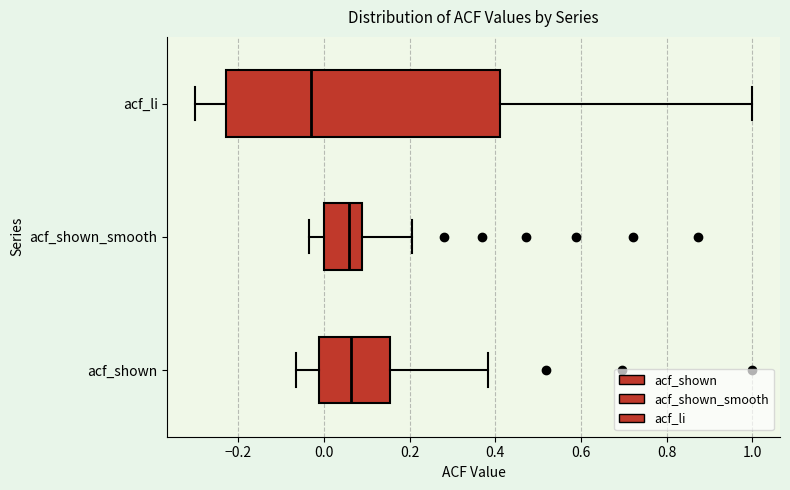

Reading bottom to top, read every box against the x-axis: the position of its median line, the range the box covers, and the ends of its whiskers. The values are not printed on the chart, so give them approximately, as read against the axis.

acf_shown: median 0.06, box -0.02 to 0.16, whiskers -0.06 to 0.38
acf_shown_smooth: median 0.06, box 0.00 to 0.08, whiskers -0.04 to 0.20
acf_li: median -0.02, box -0.22 to 0.42, whiskers -0.30 to 1.00